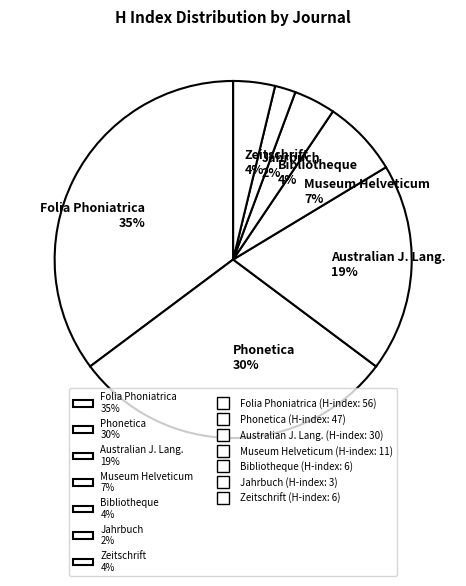

Which has a higher value, Museum Helveticum 7% or Zeitschrift 4%?

Museum Helveticum 7%